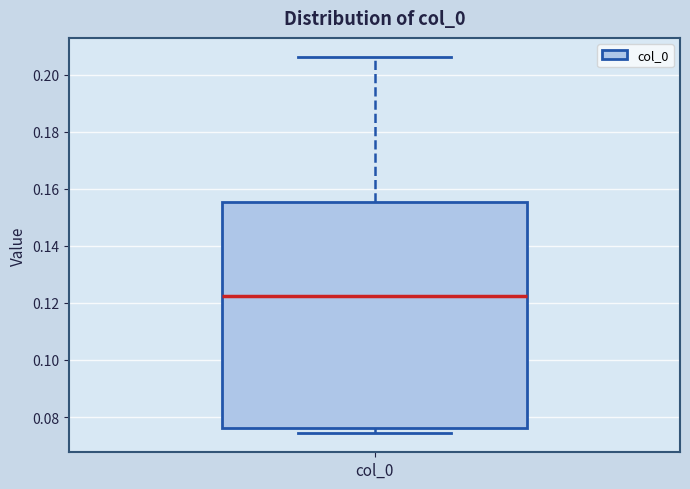

Where is the upper edge of the box for col_0 on the y-axis? The values are not printed on the chart, so give them approximately, as read against the axis.

0.156